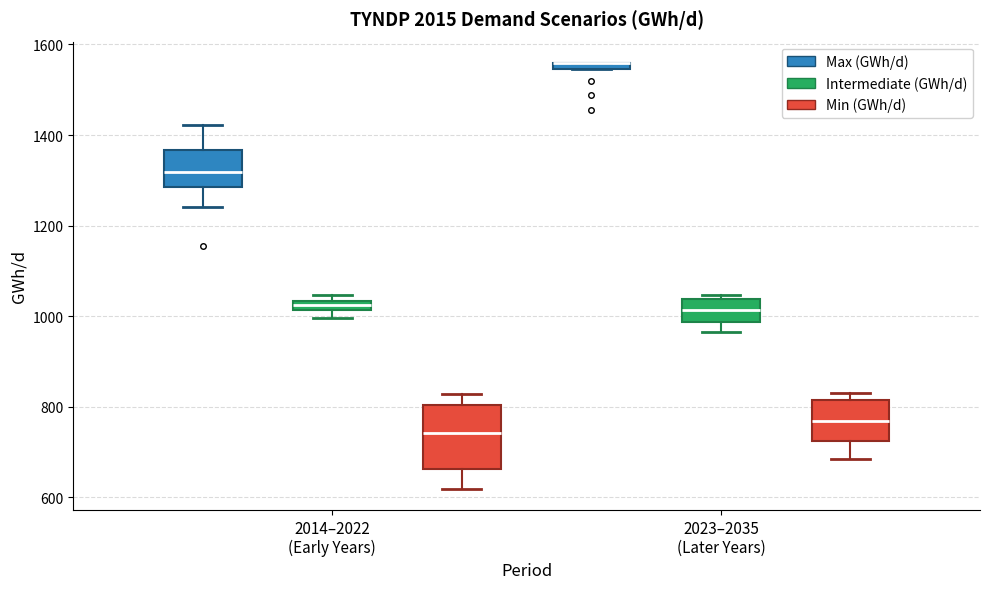

Where does the upper whisker of the box for 2014–2022 (Early Years) (Max (GWh/d)) end on the y-axis? The values are not printed on the chart, so give them approximately, as read against the axis.

1420